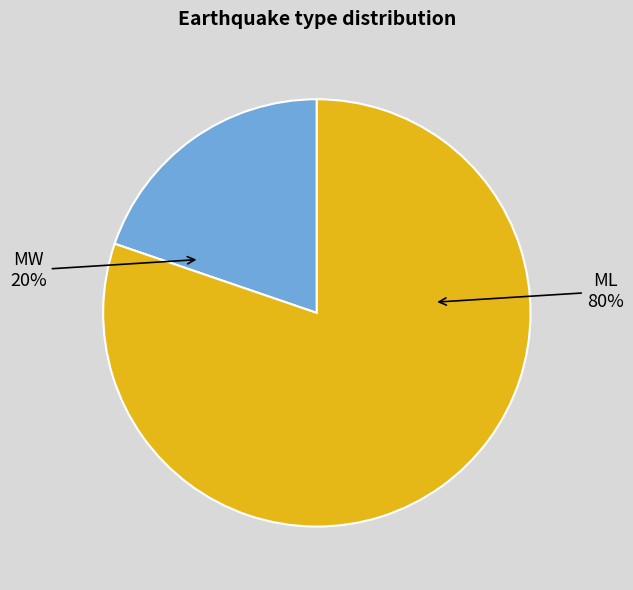

Is there a majority slice in this chart?

Yes